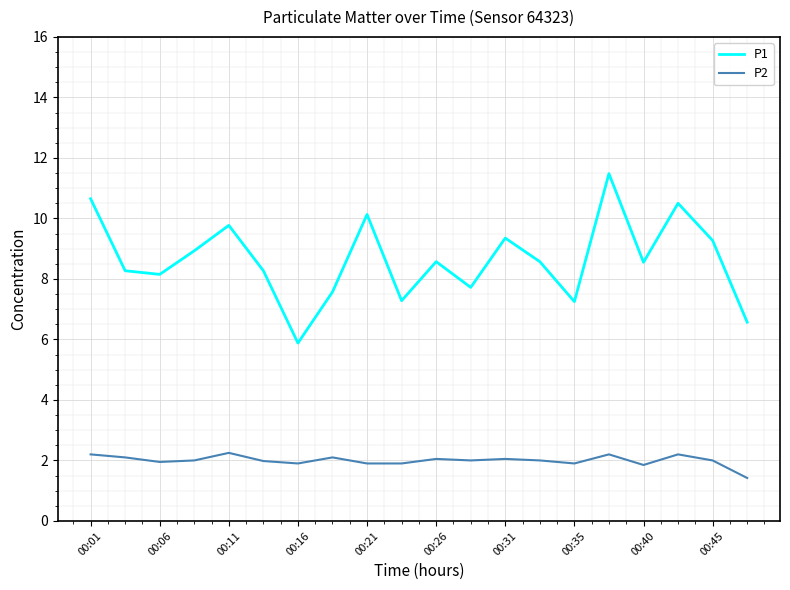

In P1, how many points are lower than both neighbors (excluding endpoints)?

6